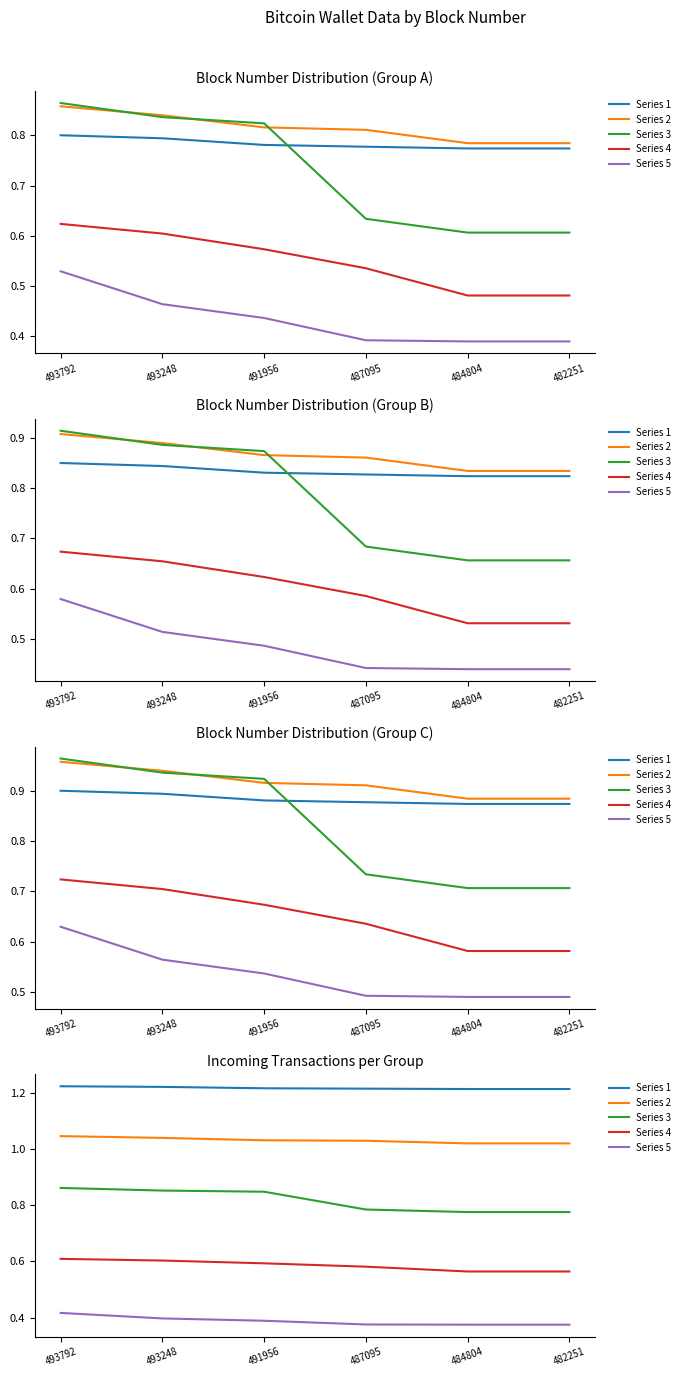

Rank the series by their average value, from lowest to highest.

Series 5, Series 4, Series 3, Series 2, Series 1